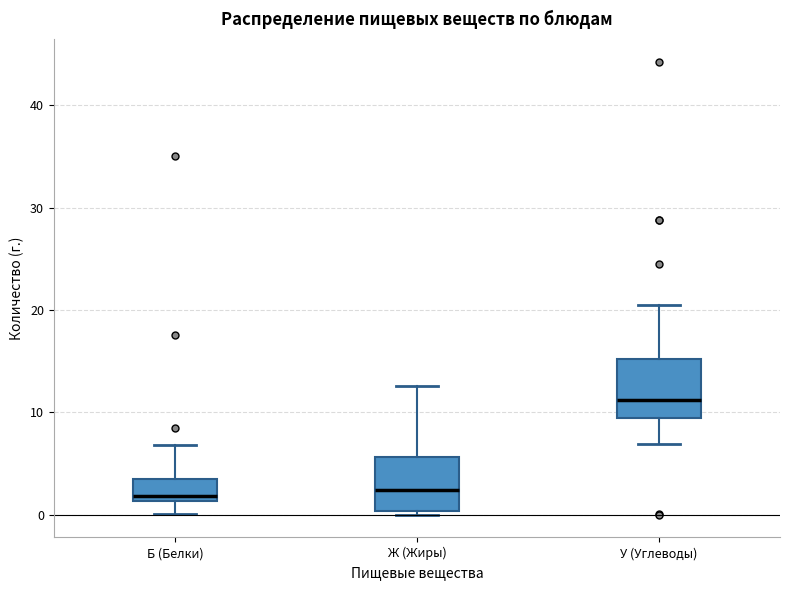

Reading left to right, transcribe this box plot: for each box, give where its median line is, the range the box spans, and where its two whiskers end, as read against the y-axis. The values are not printed on the chart, so give them approximately, as read against the axis.

Б (Белки): median 2, box 1 to 4, whiskers 0 to 7
Ж (Жиры): median 2, box 0 to 6, whiskers 0 (just below the box's lower edge) to 13
У (Углеводы): median 11, box 9 to 15, whiskers 7 to 20